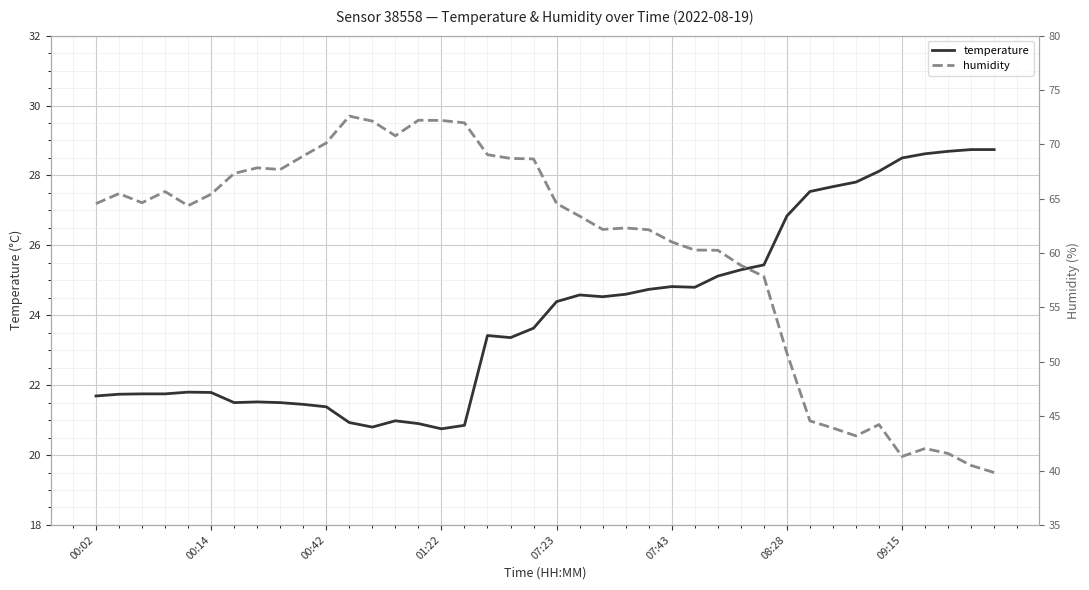

True or false: temperature and humidity cross at least once.

False